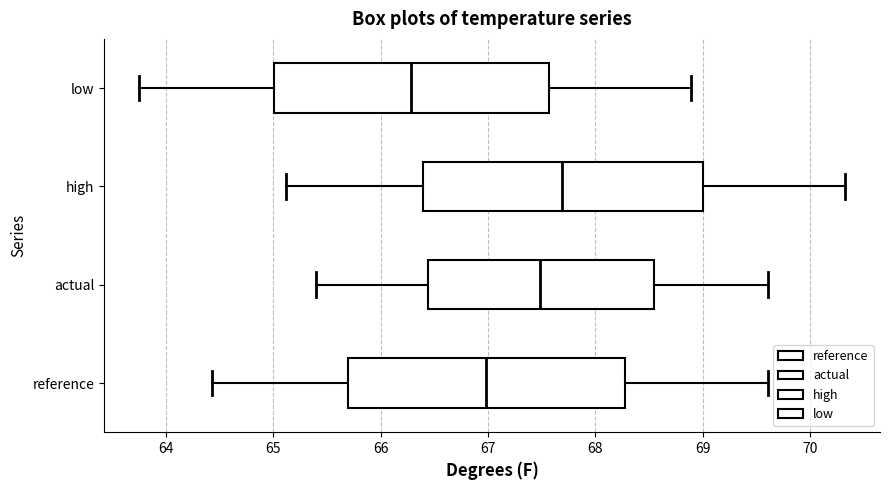

Reading bottom to top, read every box against the x-axis: the position of its median line, the range the box covers, and the ends of its whiskers. The values are not printed on the chart, so give them approximately, as read against the axis.

reference: median 67.0, box 65.7 to 68.3, whiskers 64.4 to 69.6
actual: median 67.5, box 66.4 to 68.5, whiskers 65.4 to 69.6
high: median 67.7, box 66.4 to 69.0, whiskers 65.1 to 70.3
low: median 66.3, box 65.0 to 67.6, whiskers 63.8 to 68.9